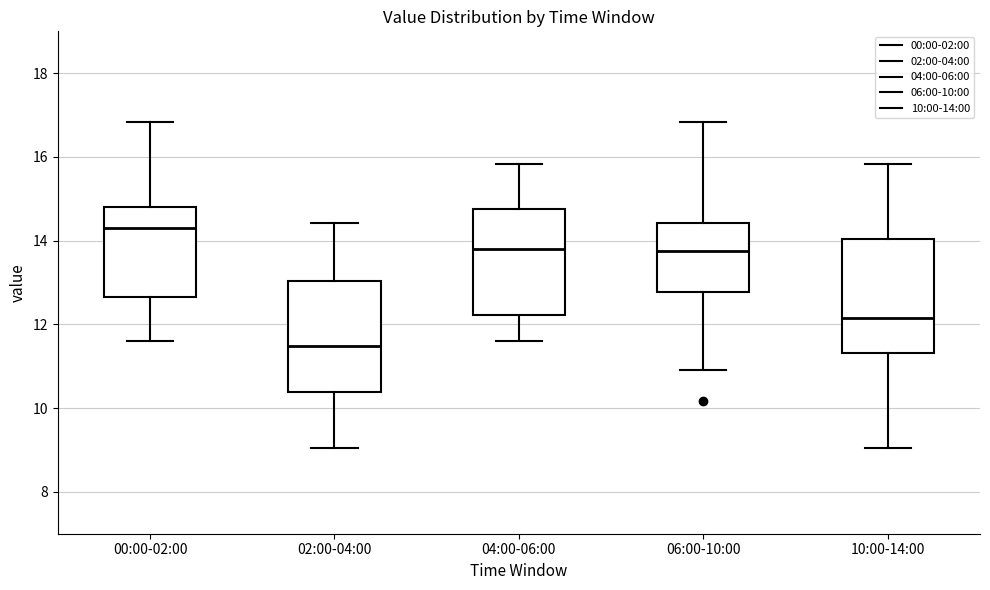

Which box has the highest median line?

00:00-02:00